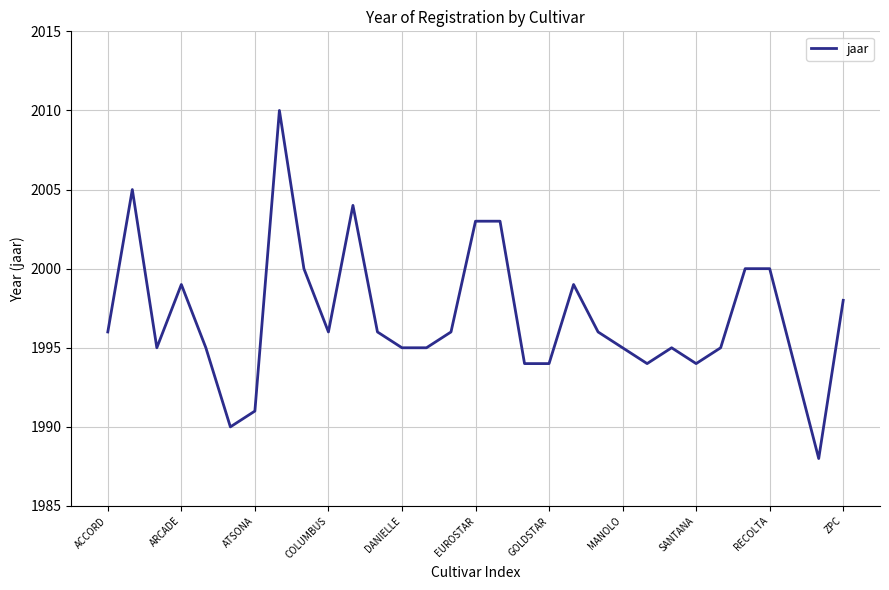

What is the difference between the maximum and minimum values?

22